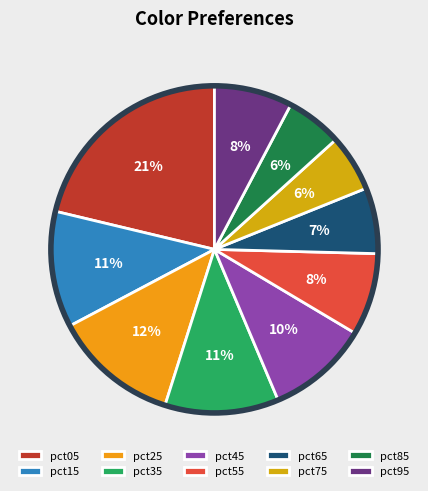

How much of the chart is everything except pct55?

91.9%